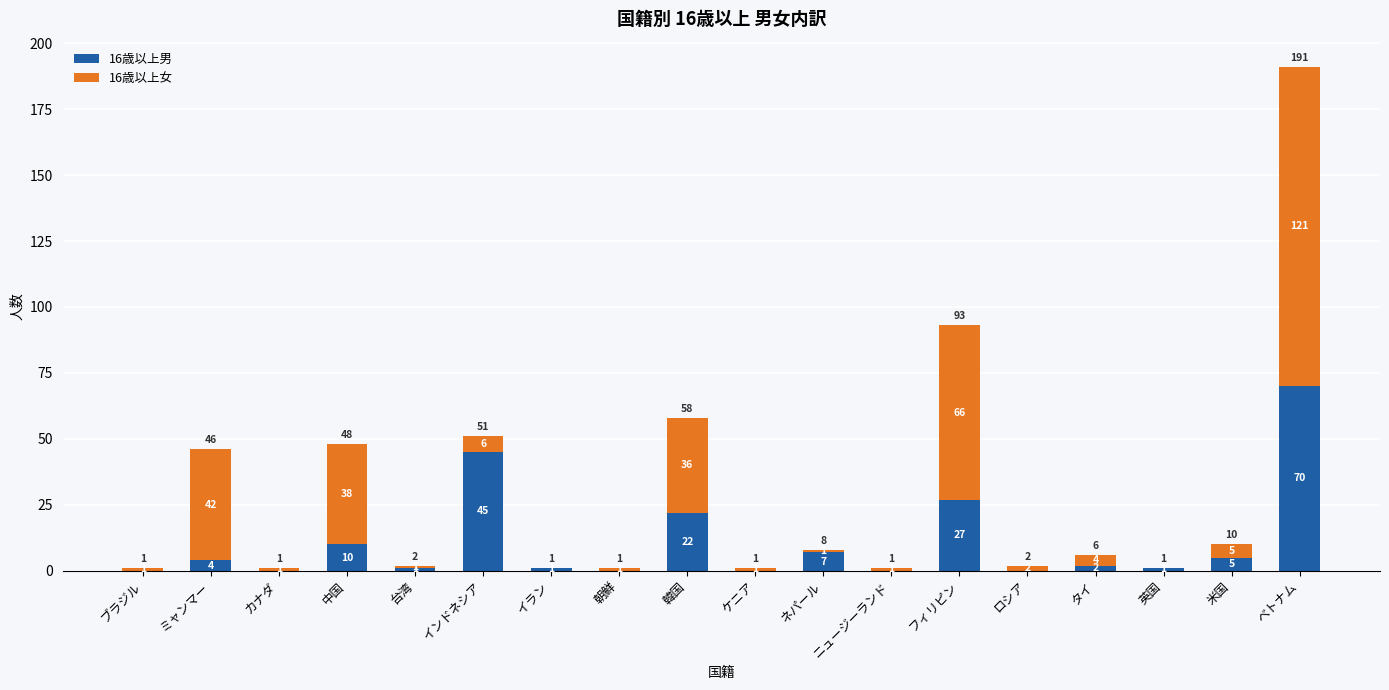

What is the sum of all 16歳以上男 values?

195